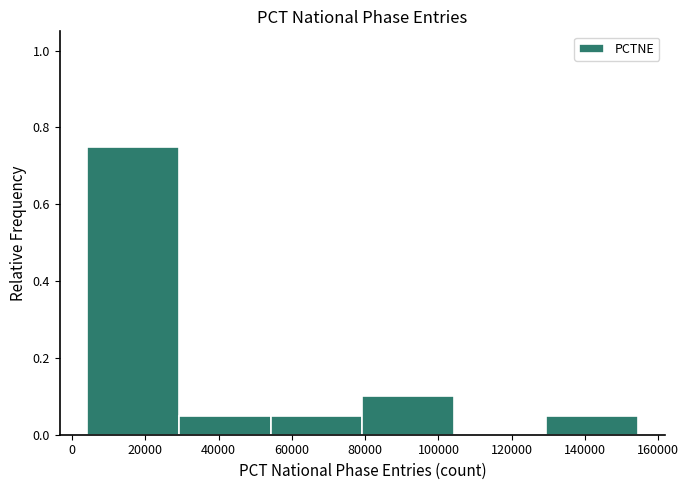

How tall is the bar that spans 30000 to 54000 on the x-axis? Neither the bar edges nor the heights are printed on the chart, so give them approximately, as read against the axes.

0.06